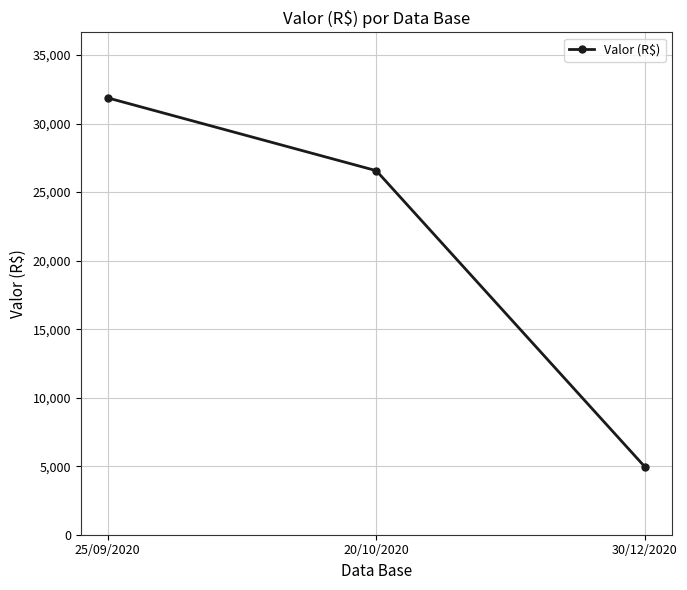

List the labels in order of value, largest first.

25/09/2020, 20/10/2020, 30/12/2020